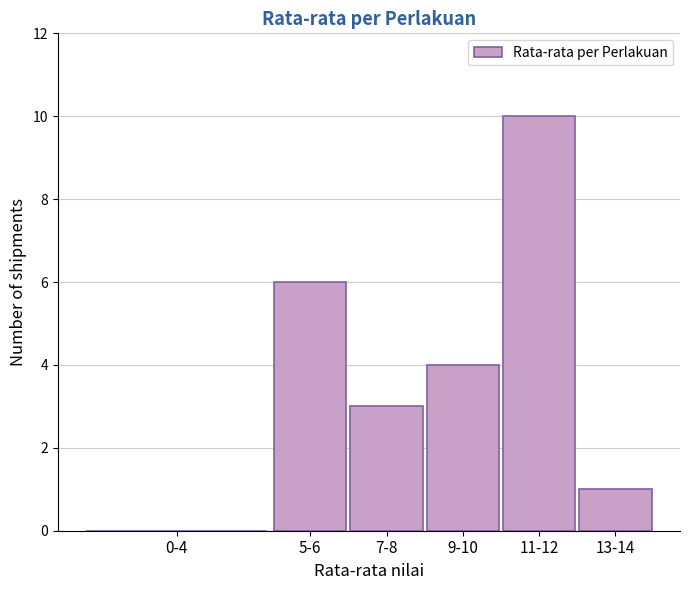

Reading right to left, transcribe all the data shown in this chart.

13-14=1	11-12=10	9-10=4	7-8=3	5-6=6	0-4=0